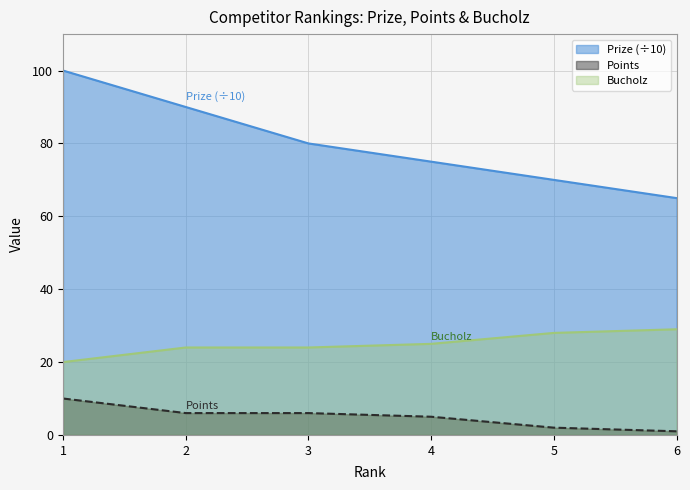

What is the difference between the maximum and second lowest values in the Points series?

8